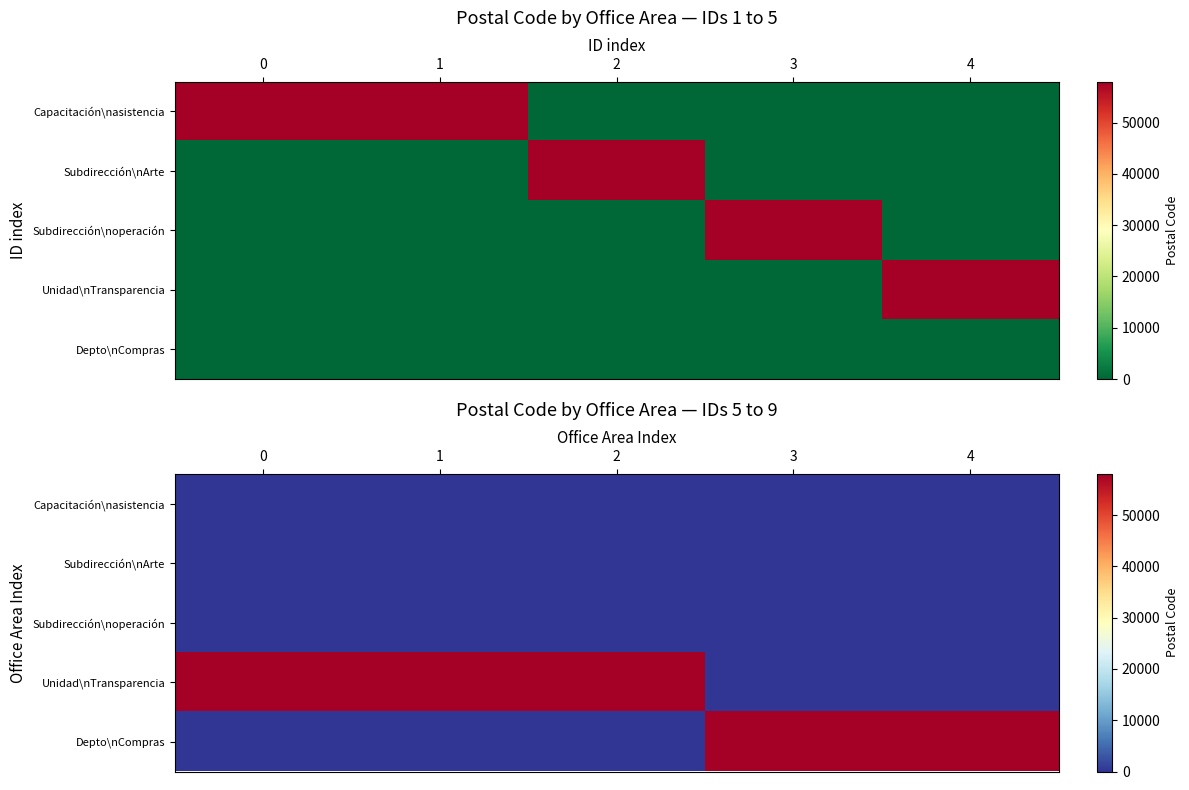

Is it true that Unidad\nTransparencia equals -27295 at 4?

False